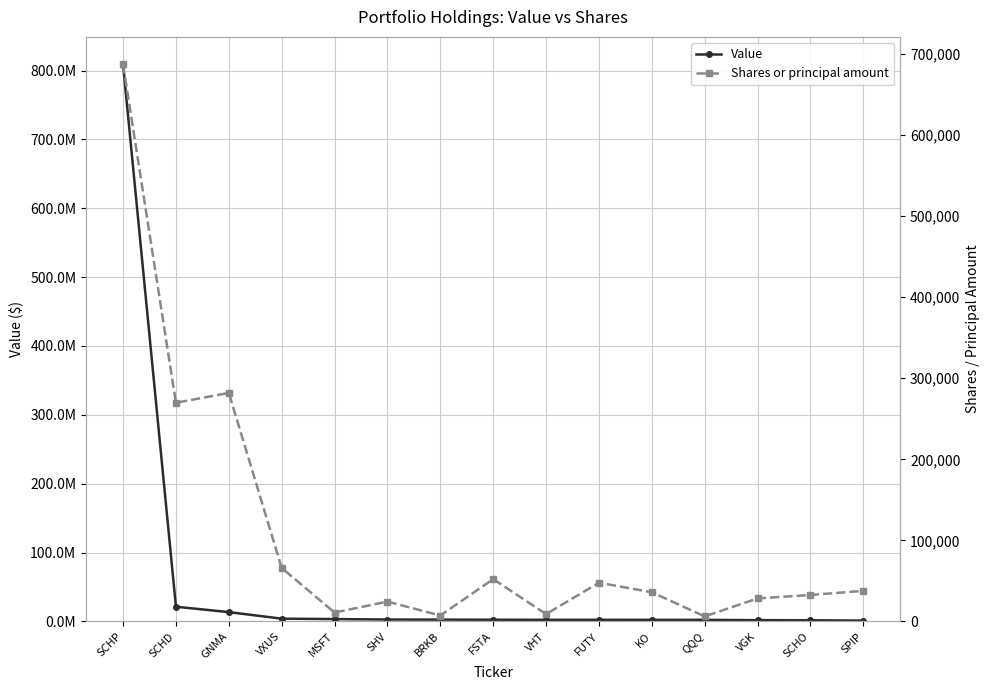

What is the value of the Value point at the 3rd from the left?

13451771